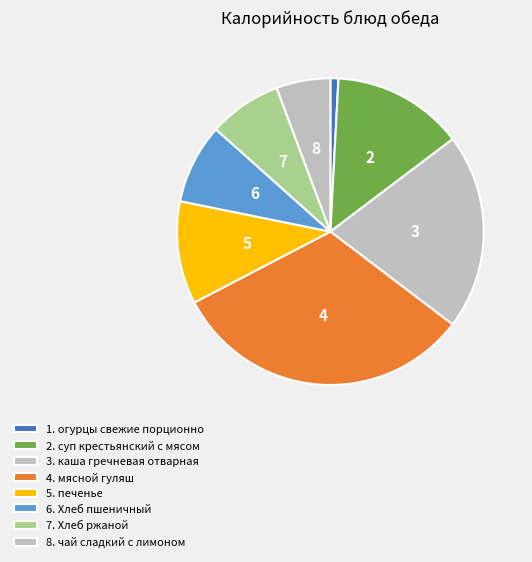

Which slice is the largest?

мясной гуляш